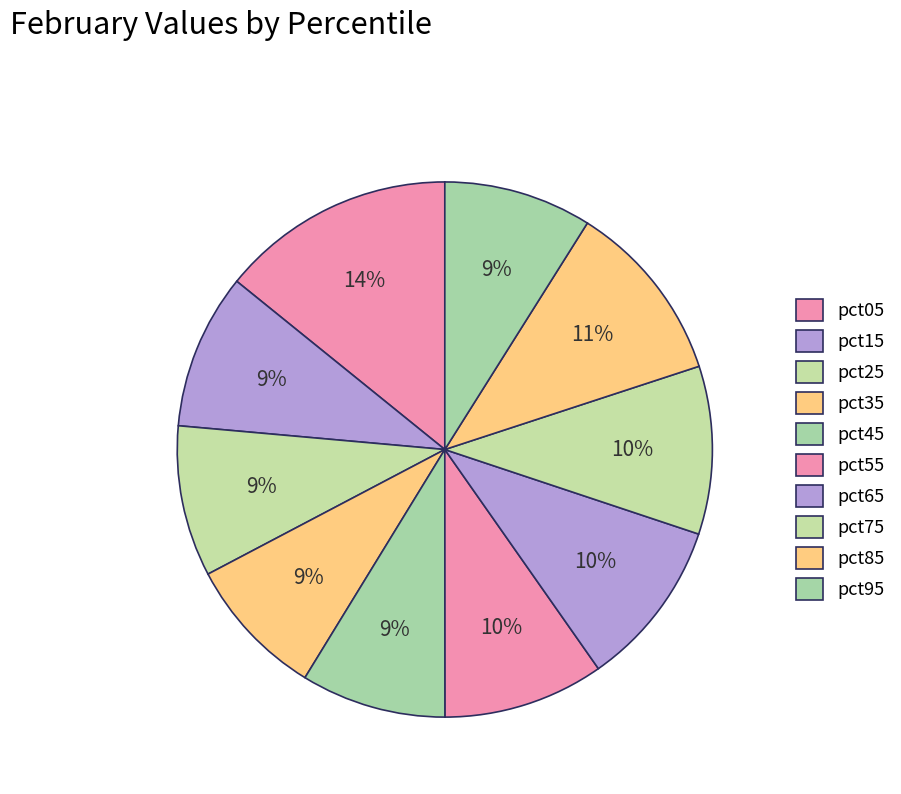

How many segments does this pie chart have?

10